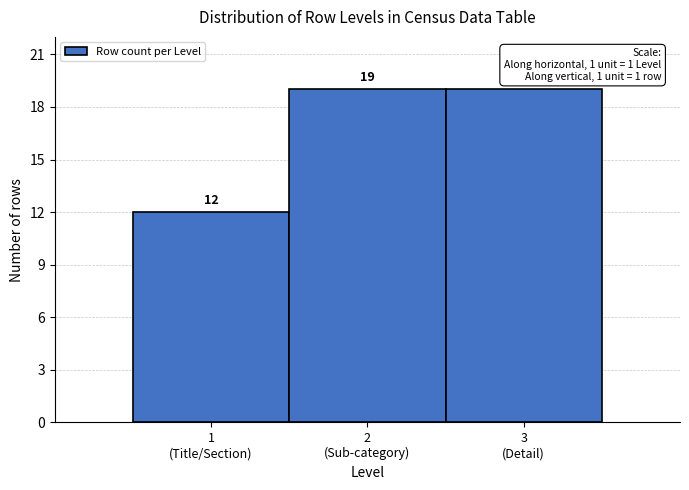

Reading right to left, what are all the values shown in this chart?

19	19	12